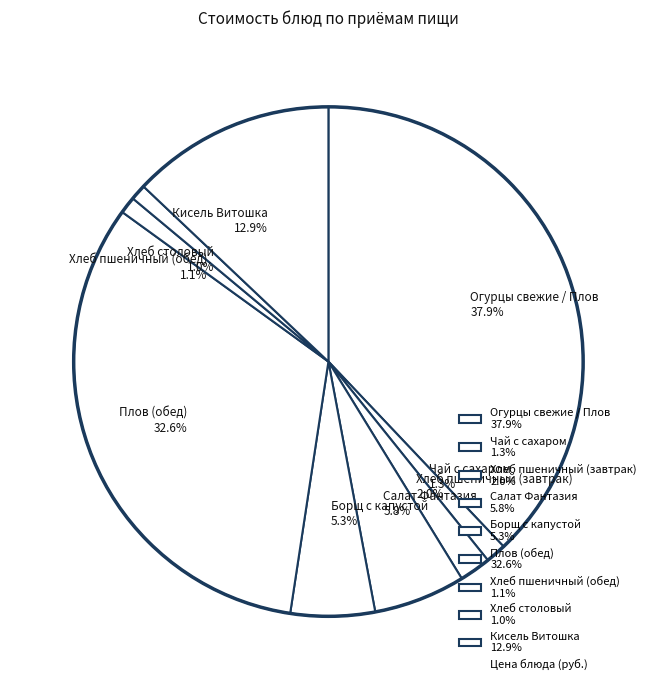

Between Хлеб столовый 1.0% and Кисель Витошка 12.9%, which is larger?

Кисель Витошка 12.9%